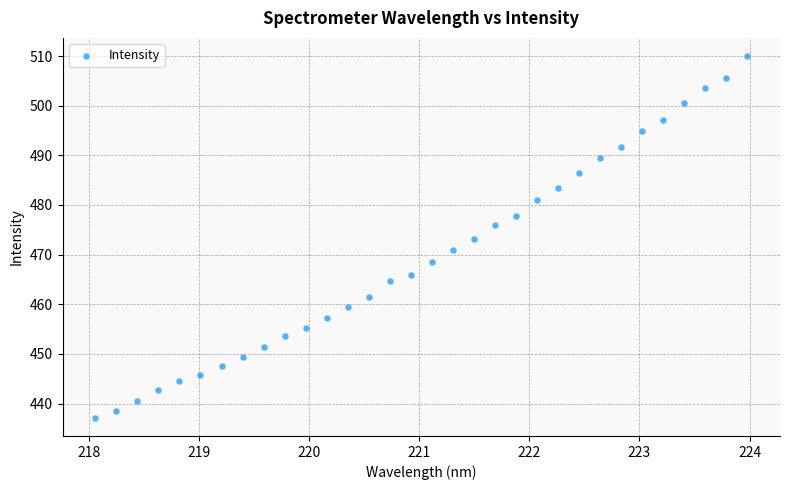

What is the range of Y values (max minus min)?

72.9